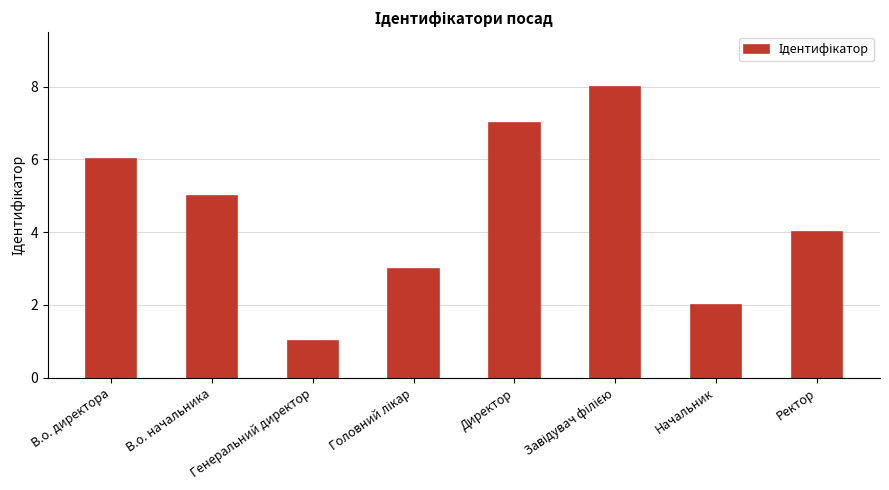

The value at Директор is 7. True or false?

True